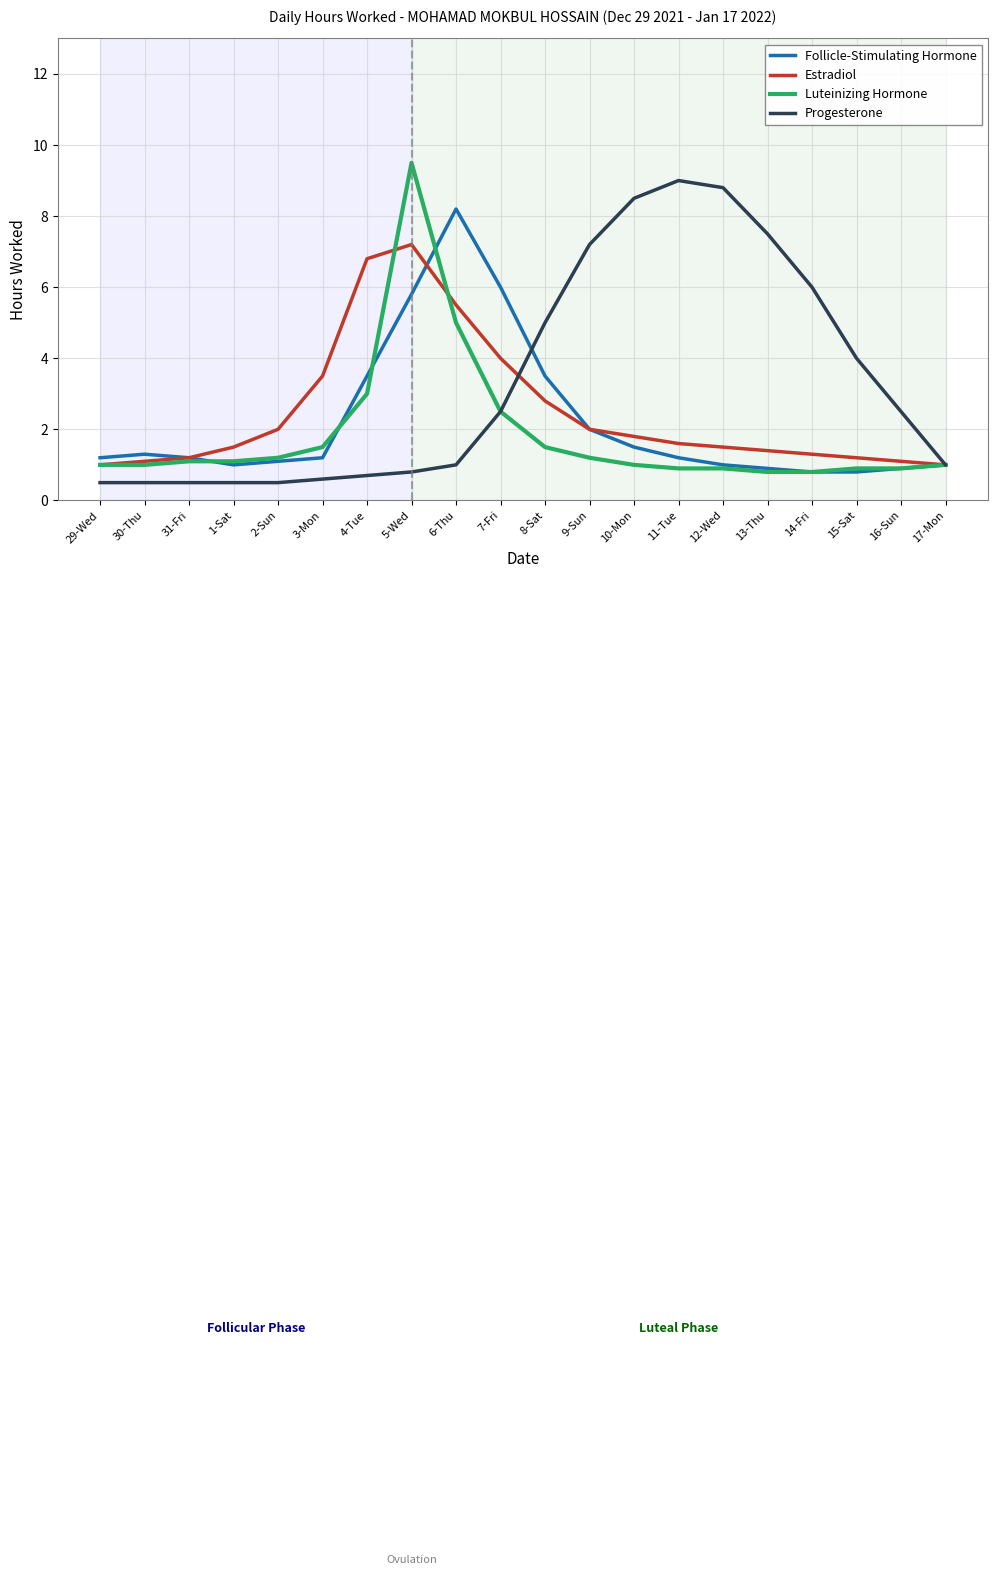

Reading left to right, list all the values displayed in this chart.

Follicle-Stimulating Hormone: 1.2	1.3	1.2	1.0	1.1	1.2	3.5	5.8	8.2	6.0	3.5	2.0	1.5	1.2	1.0	0.9	0.8	0.8	0.9	1.0
Estradiol: 1.0	1.1	1.2	1.5	2.0	3.5	6.8	7.2	5.5	4.0	2.8	2.0	1.8	1.6	1.5	1.4	1.3	1.2	1.1	1.0
Luteinizing Hormone: 1.0	1.0	1.1	1.1	1.2	1.5	3.0	9.5	5.0	2.5	1.5	1.2	1.0	0.9	0.9	0.8	0.8	0.9	0.9	1.0
Progesterone: 0.5	0.5	0.5	0.5	0.5	0.6	0.7	0.8	1.0	2.5	5.0	7.2	8.5	9.0	8.8	7.5	6.0	4.0	2.5	1.0